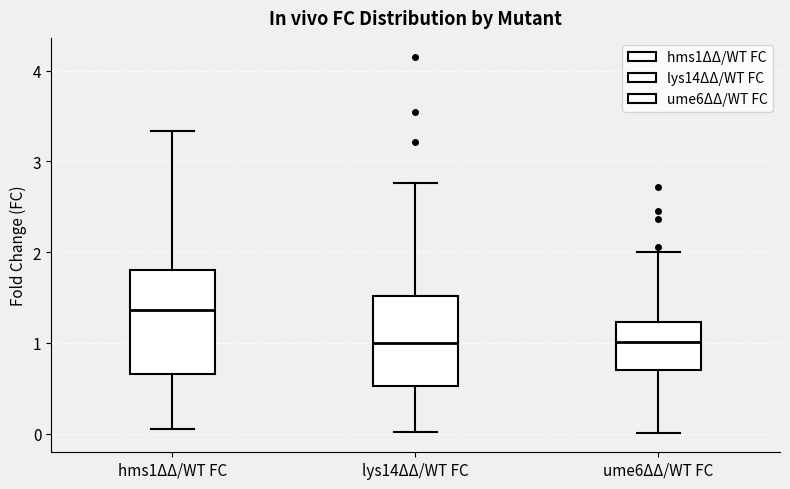

Reading left to right, read every box against the y-axis: the position of its median line, the range the box covers, and the ends of its whiskers. The values are not printed on the chart, so give them approximately, as read against the axis.

hms1ΔΔ/WT FC: median 1.4, box 0.7 to 1.8, whiskers 0.1 to 3.3
lys14ΔΔ/WT FC: median 1.0, box 0.5 to 1.5, whiskers 0.0 to 2.8
ume6ΔΔ/WT FC: median 1.0, box 0.7 to 1.2, whiskers 0.0 to 2.0